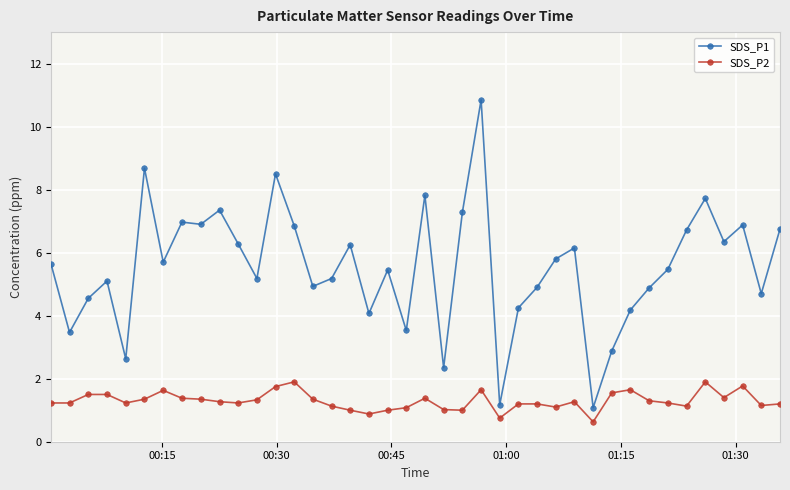

Which series has the largest range (max minus min)?

SDS_P1